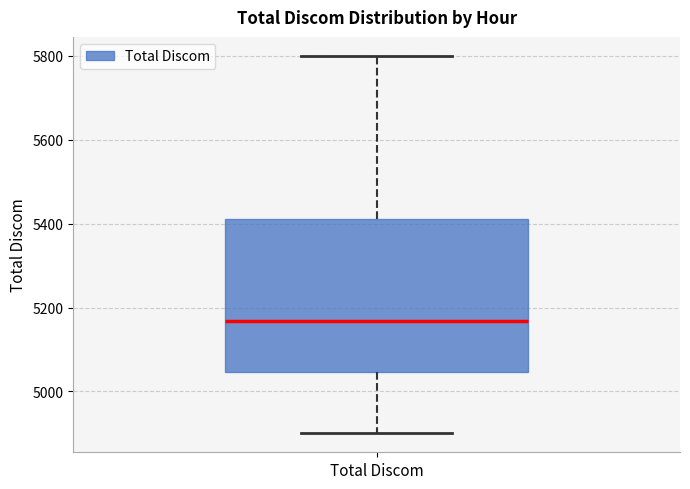

Where does the upper whisker of the box for Total Discom end on the y-axis? The values are not printed on the chart, so give them approximately, as read against the axis.

5800